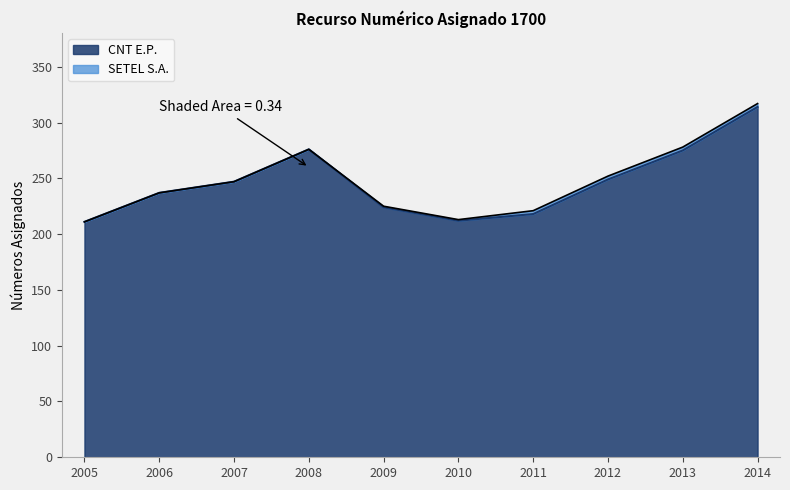

What is the difference between the maximum and second lowest values?

102